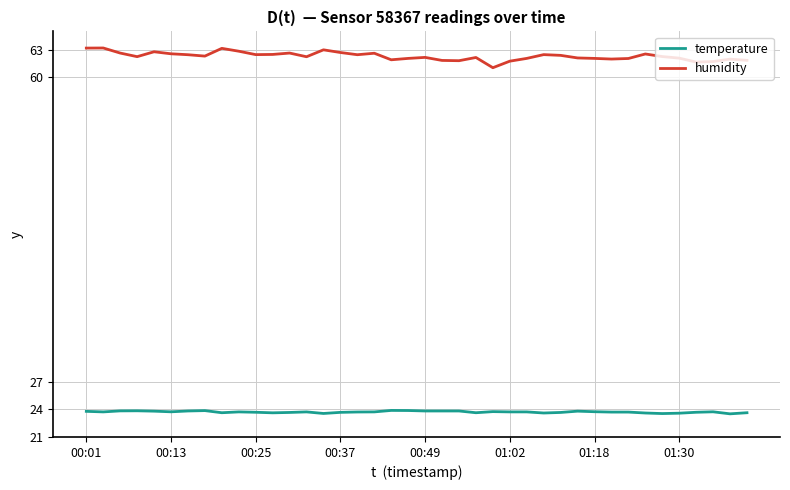

What is the lowest value of the humidity series?

61.1